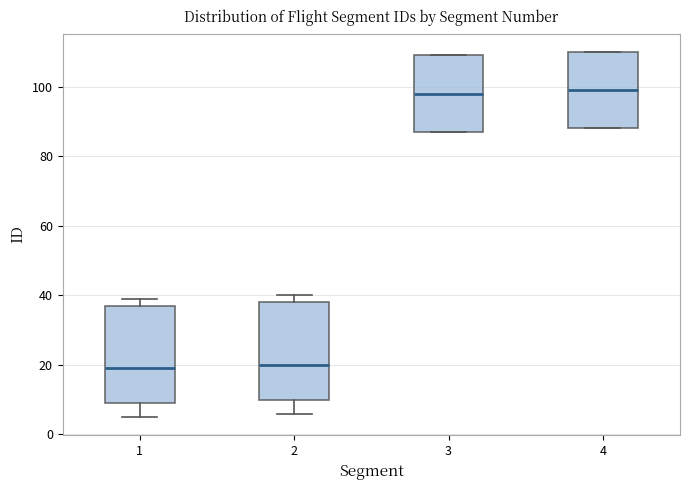

Reading left to right, transcribe this box plot: for each box, give where its median line is, the range the box spans, and where its two whiskers end, as read against the y-axis. The values are not printed on the chart, so give them approximately, as read against the axis.

1: median 20, box 10 to 38, whiskers 6 to 40
2: median 20, box 10 to 38, whiskers 6 to 40
3: median 98, box 88 to 110, whiskers 88 to 110
4: median 100, box 88 to 110, whiskers 88 to 110